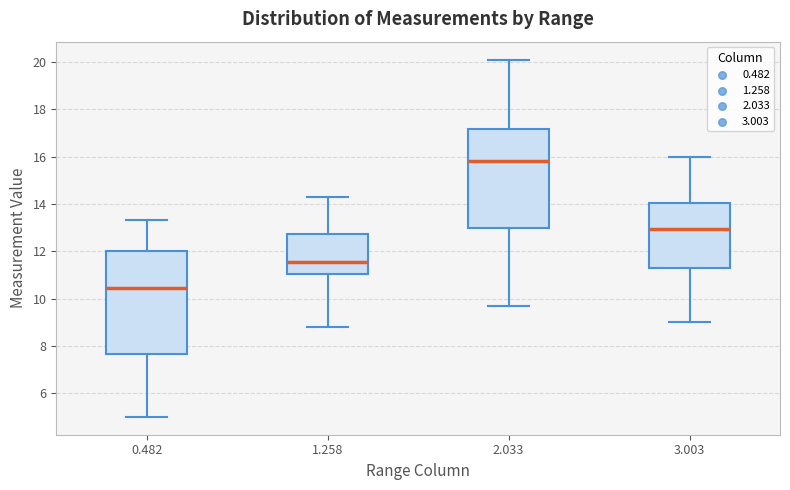

Which box has the lowest median line?

0.482